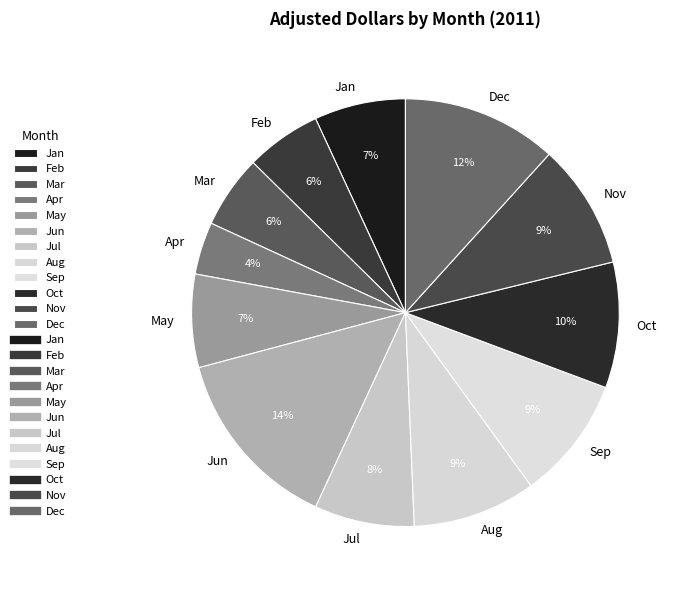

Which slice is the smallest?

Apr